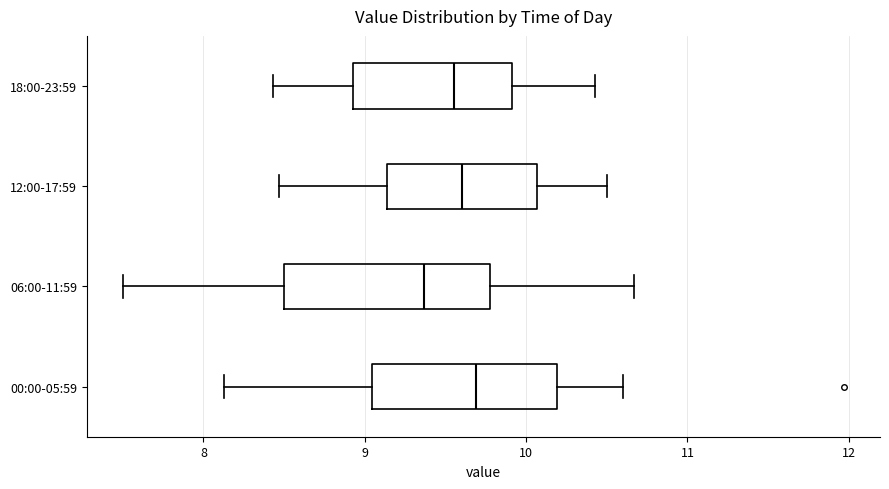

Reading bottom to top, read every box against the x-axis: the position of its median line, the range the box covers, and the ends of its whiskers. The values are not printed on the chart, so give them approximately, as read against the axis.

00:00-05:59: median 9.7, box 9.0 to 10.2, whiskers 8.1 to 10.6
06:00-11:59: median 9.4, box 8.5 to 9.8, whiskers 7.5 to 10.7
12:00-17:59: median 9.6, box 9.1 to 10.1, whiskers 8.5 to 10.5
18:00-23:59: median 9.6, box 8.9 to 9.9, whiskers 8.4 to 10.4